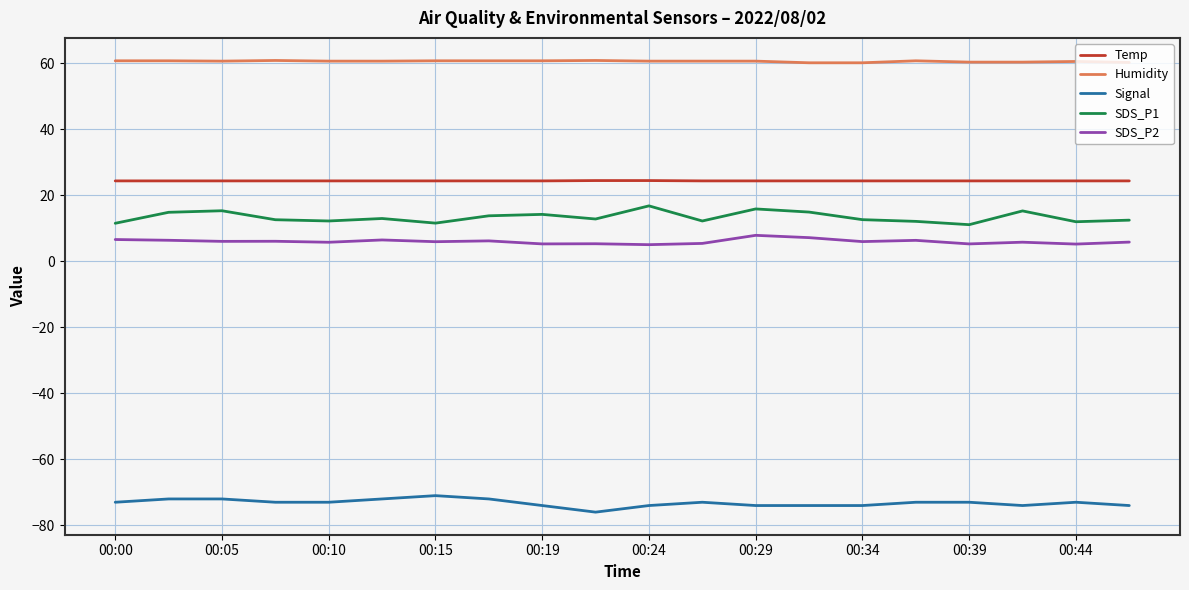

Which series has the largest total across all categories?

Humidity